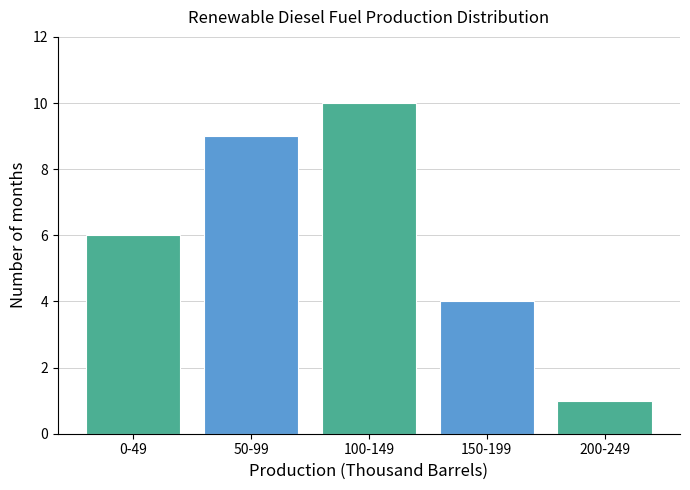

Reading left to right, what are all the values shown in this chart?

6	9	10	4	1